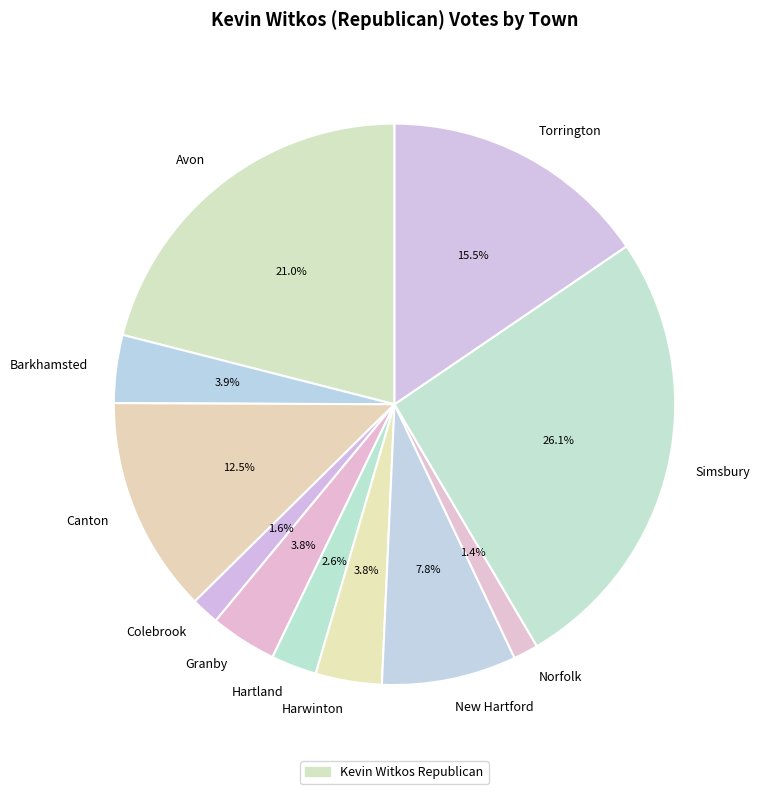

Which has a higher value, Hartland or Harwinton?

Harwinton